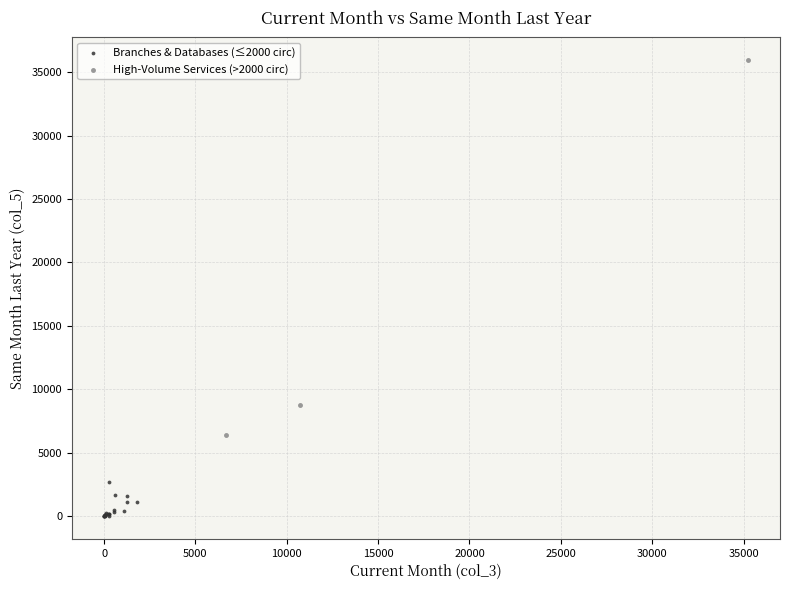

Which series reaches the minimum Y coordinate?

Branches & Databases (≤2000 circ)